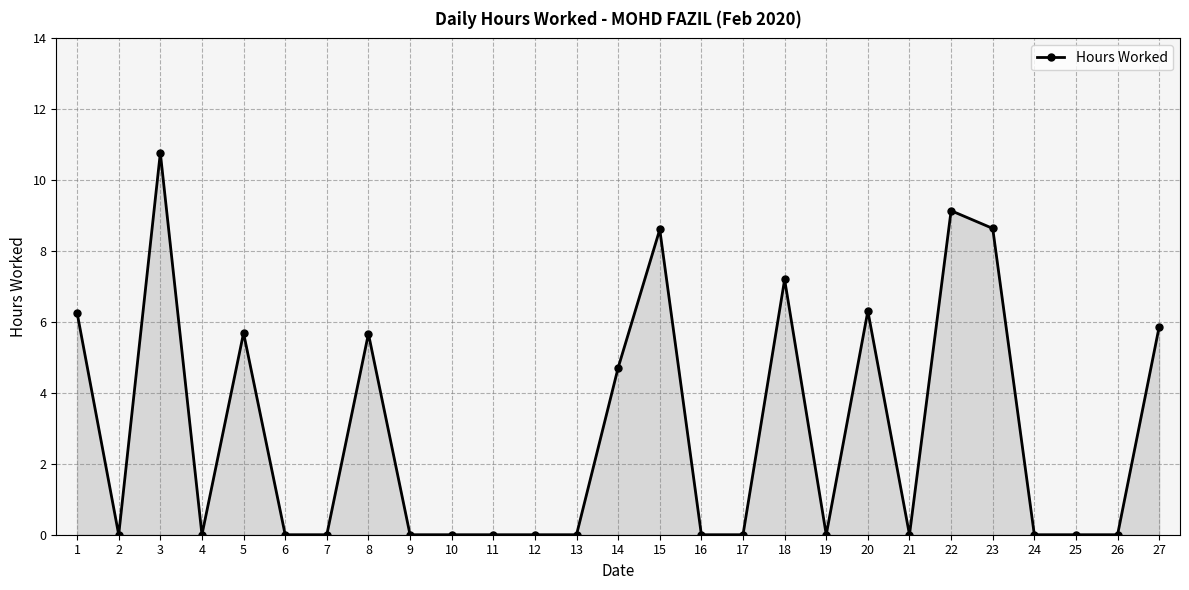

How many categories are shown in the chart?

27